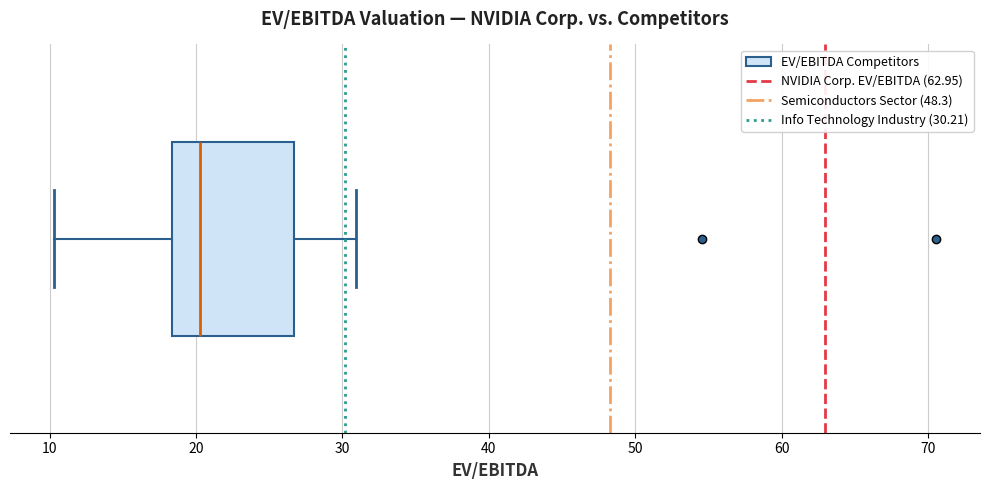

Where does the left whisker of the box end on the x-axis? The values are not printed on the chart, so give them approximately, as read against the axis.

10